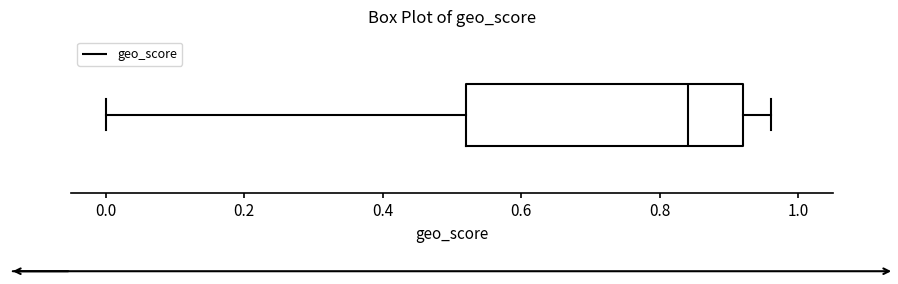

Transcribe this box plot: give where the median line is, the range the box spans, and where the two whiskers end, as read against the x-axis. The values are not printed on the chart, so give them approximately, as read against the axis.

median 0.84, box 0.52 to 0.92, whiskers 0.00 to 0.96